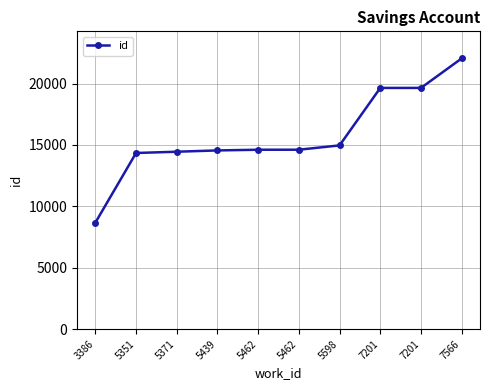

Which category has the lowest value across all series?

3386